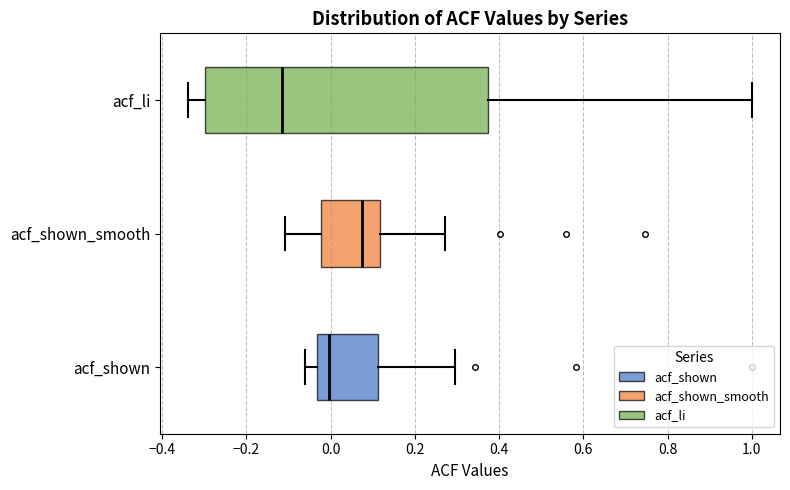

Reading bottom to top, read every box against the x-axis: the position of its median line, the range the box covers, and the ends of its whiskers. The values are not printed on the chart, so give them approximately, as read against the axis.

acf_shown: median 0.00, box -0.04 to 0.12, whiskers -0.06 to 0.30
acf_shown_smooth: median 0.08, box -0.02 to 0.12, whiskers -0.10 to 0.28
acf_li: median -0.12, box -0.30 to 0.38, whiskers -0.34 to 1.00